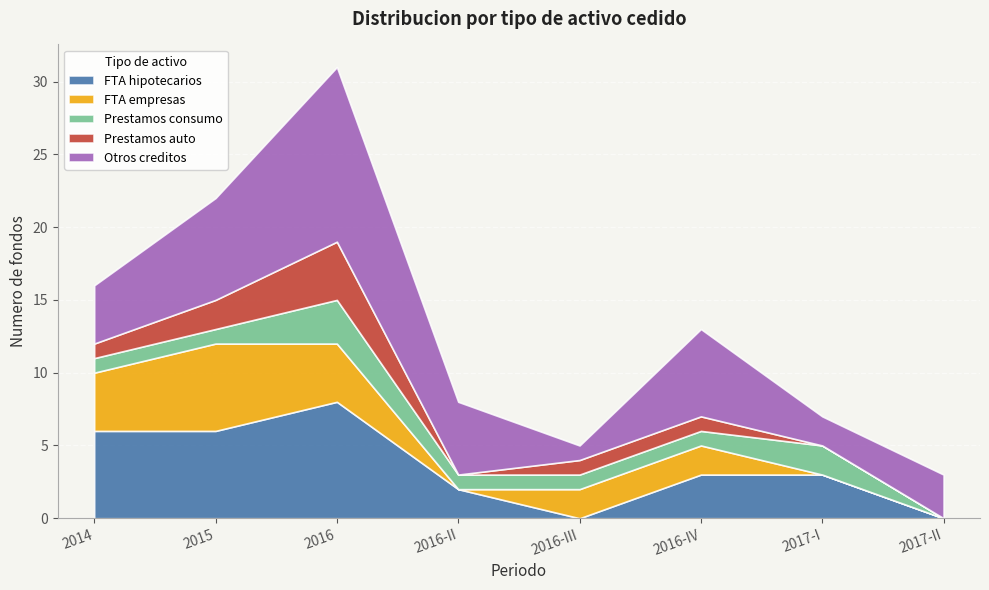

The FTA empresas series shows 4 at 2014. True or false?

True